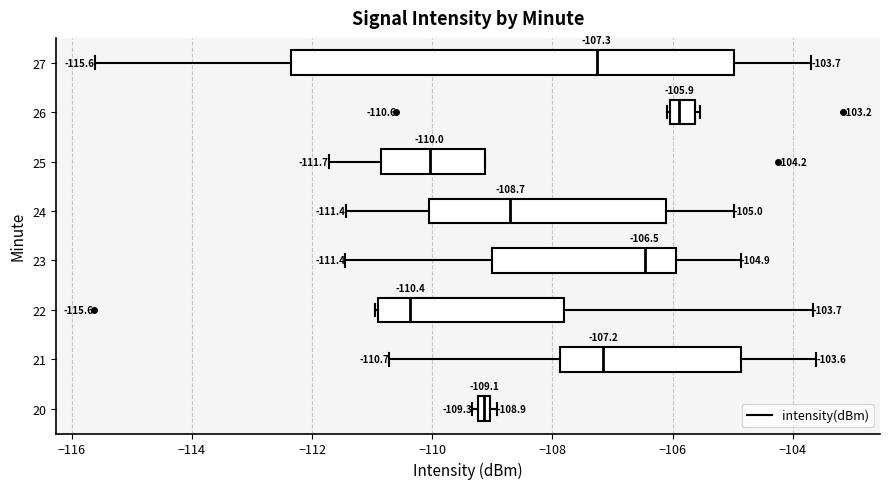

Comparing the boxes themselves (not the whiskers), which one is the widest?

27